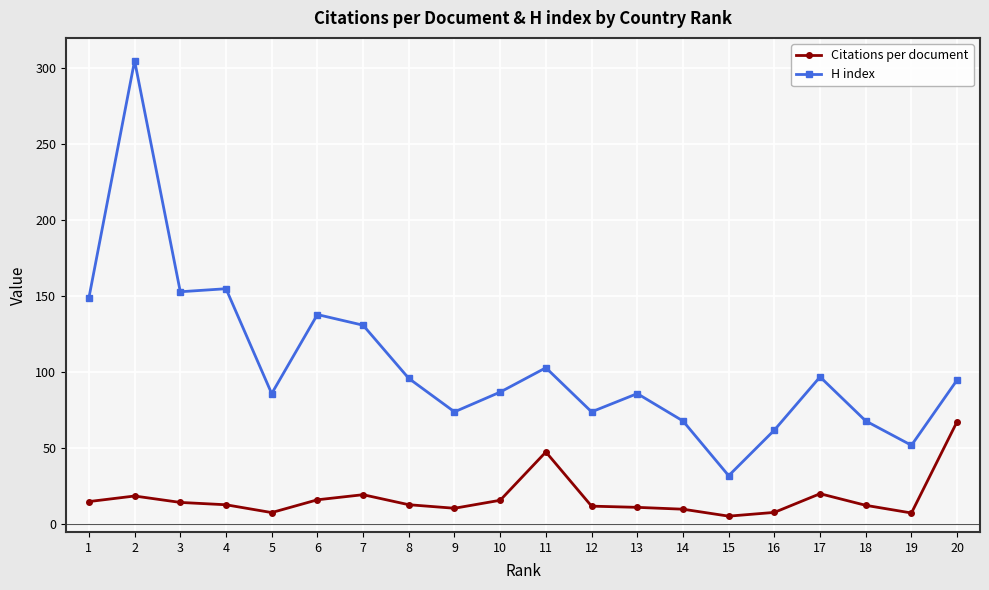

What is the difference between the second highest and second lowest values in the Citations per document series?

40.1